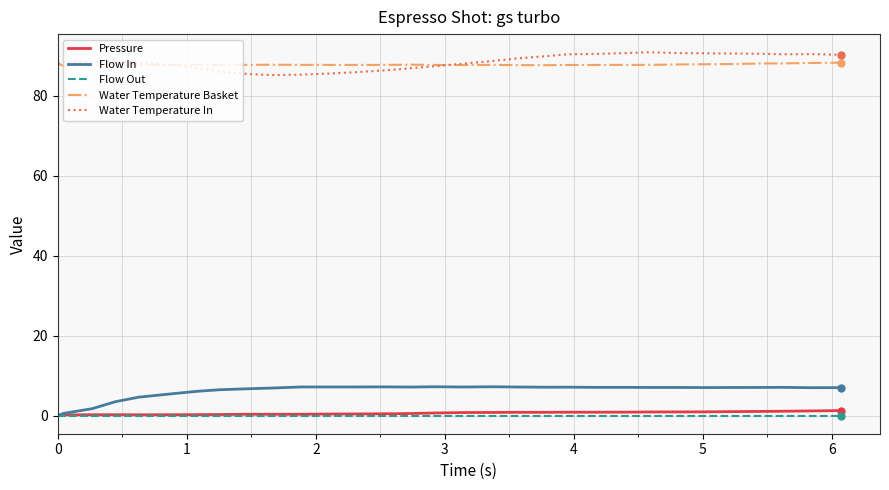

What is the highest value of the Flow In series?

7.2